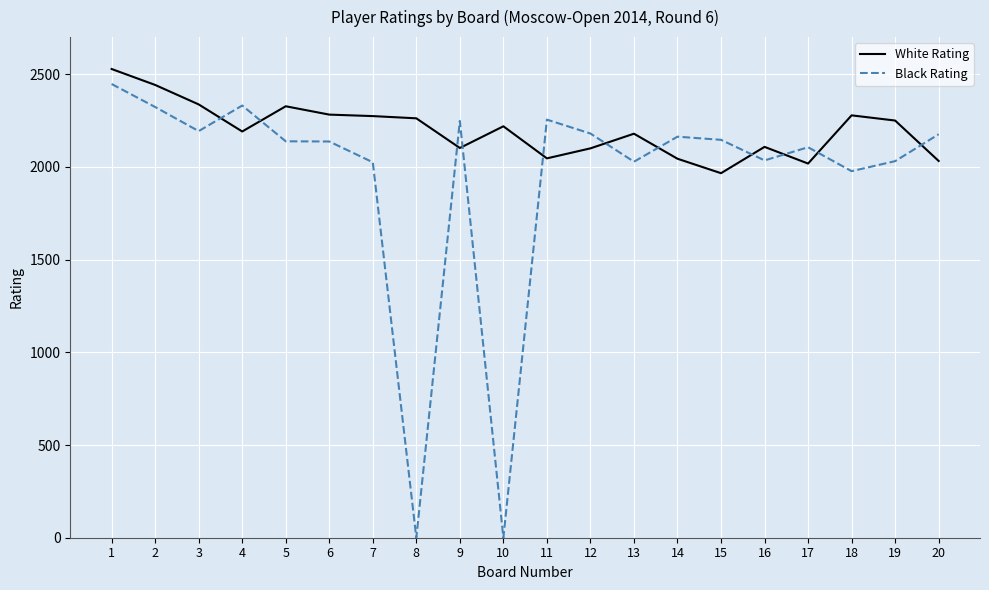

What is the difference between the maximum and minimum values in the Black Rating series?

2447